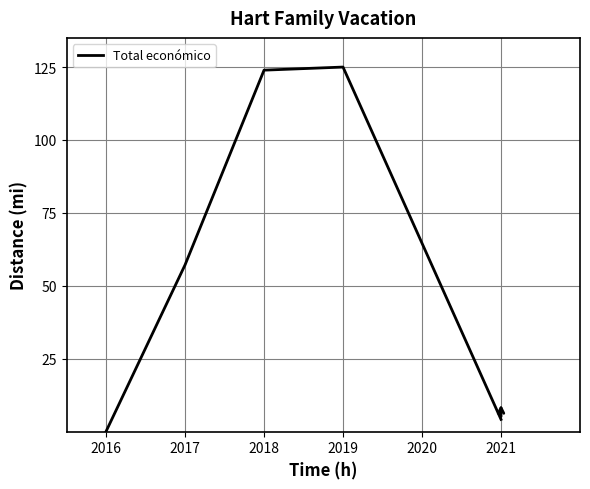

How many lines are shown in the chart?

1